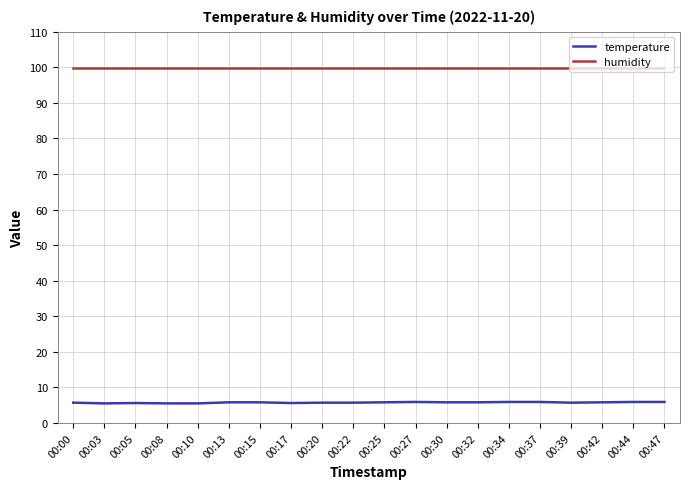

Which series has the widest spread of values?

temperature